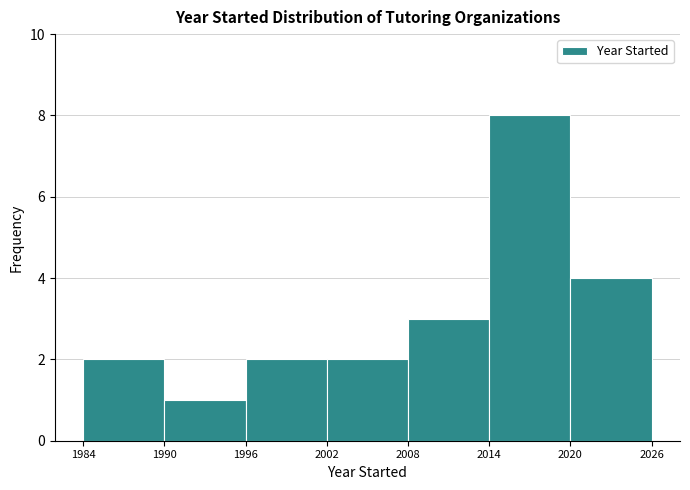

Reading left to right, transcribe this chart: for each bar, give the range it covers on the x-axis and its height. The values are not printed on the chart, so give them approximately, as read against the axis.

1984 to 1990: 2
1990 to 1996: 1
1996 to 2002: 2
2002 to 2008: 2
2008 to 2014: 3
2014 to 2020: 8
2020 to 2026: 4